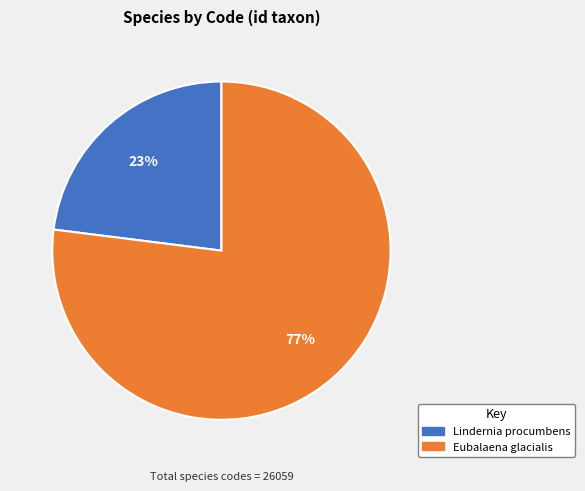

Is there a majority slice in this chart?

Yes